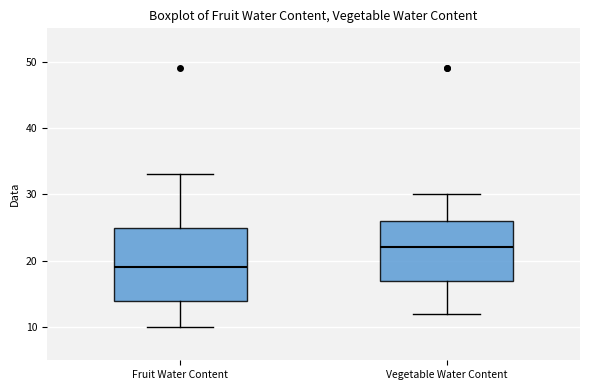

Which box is the tallest, from its lower edge to its upper edge?

Fruit Water Content